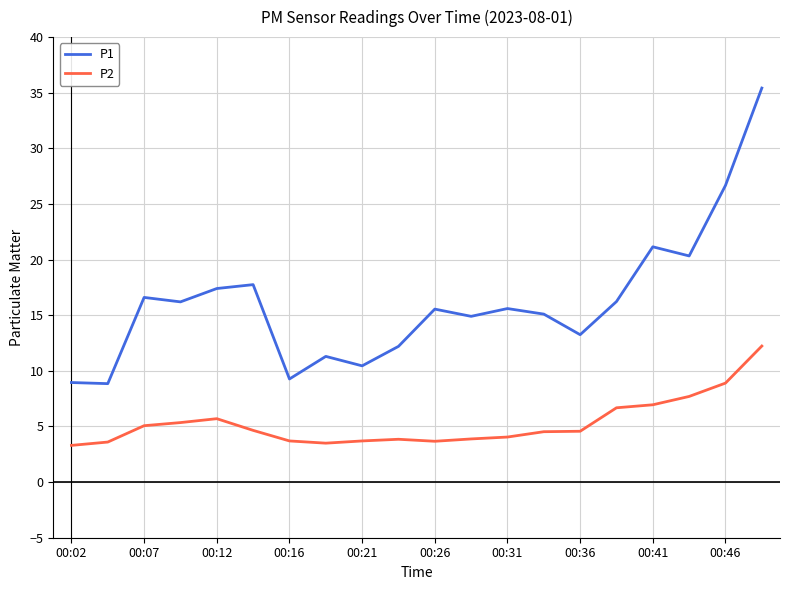

True or false: P1 and P2 intersect in this chart.

False